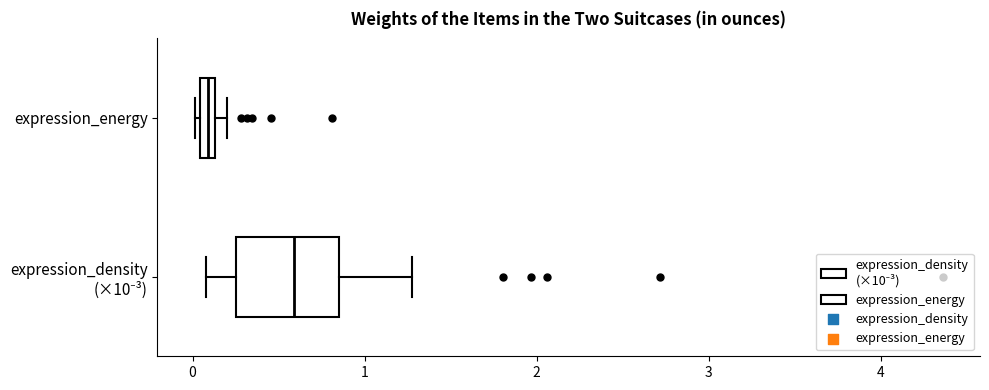

Which box is the widest, from its left edge to its right edge?

expression_density (×10⁻³)